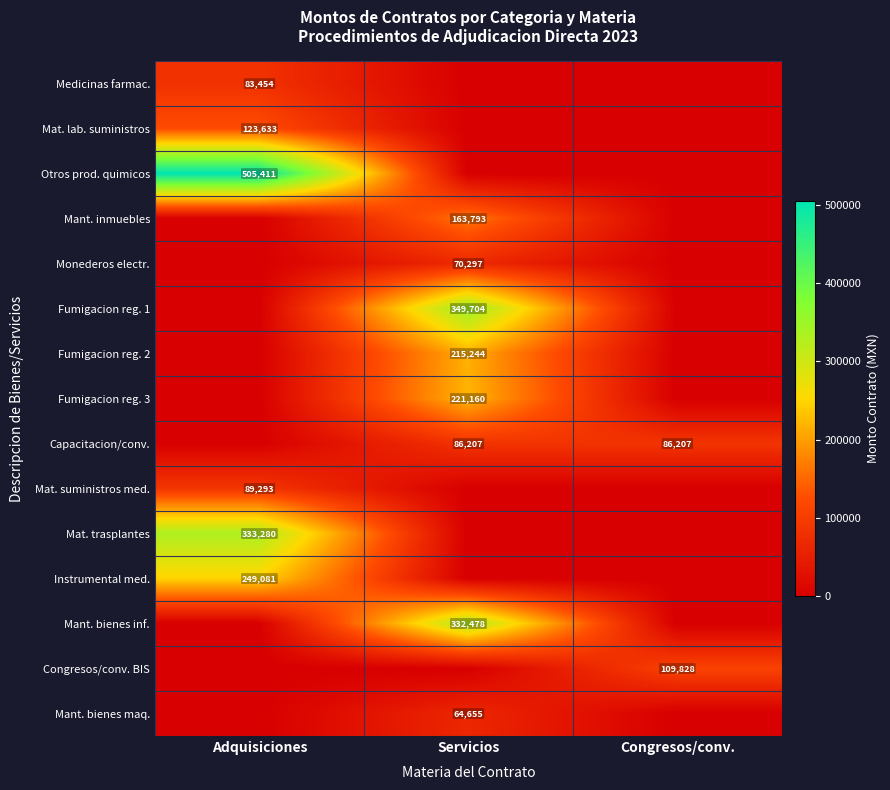

The Mat. suministros med. series shows 159002 at Adquisiciones. True or false?

False